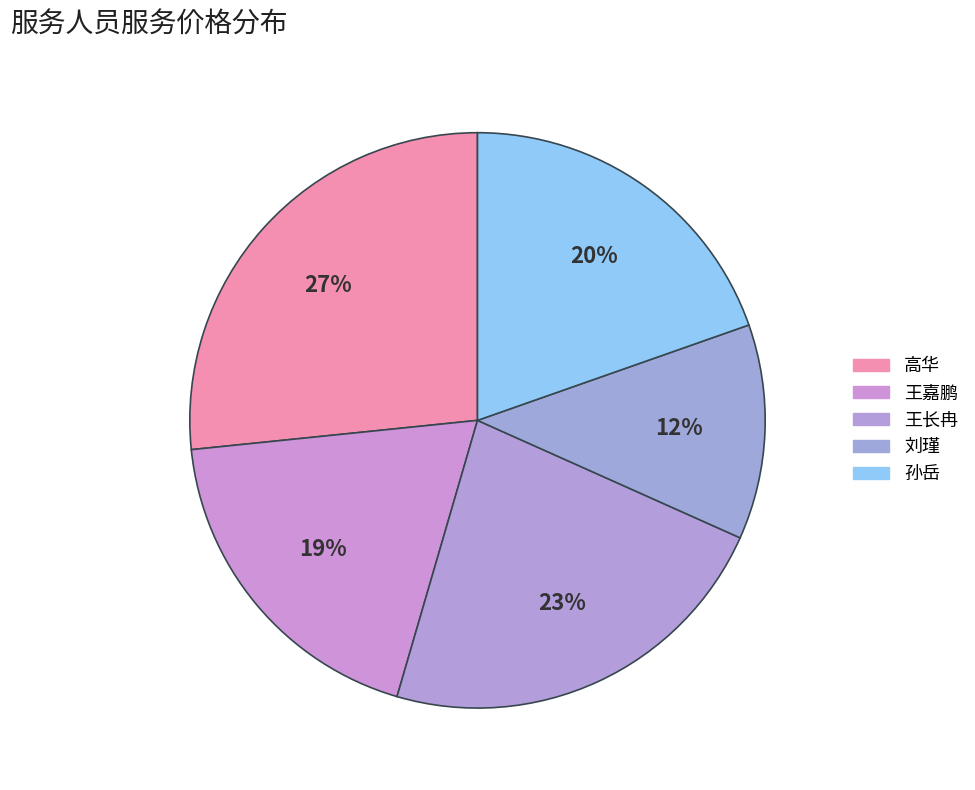

How many slices are in this pie chart?

5